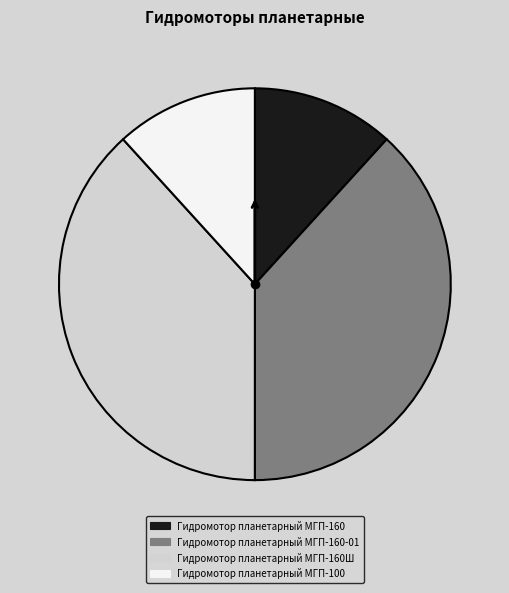

True or false: Гидромотор планетарный МГП-160-01 accounts for 38% of the total.

True